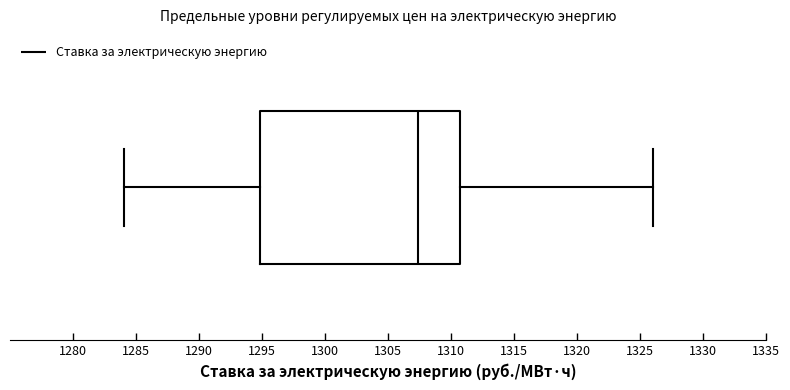

Where does the median line of the box sit on the x-axis? The values are not printed on the chart, so give them approximately, as read against the axis.

1307.5